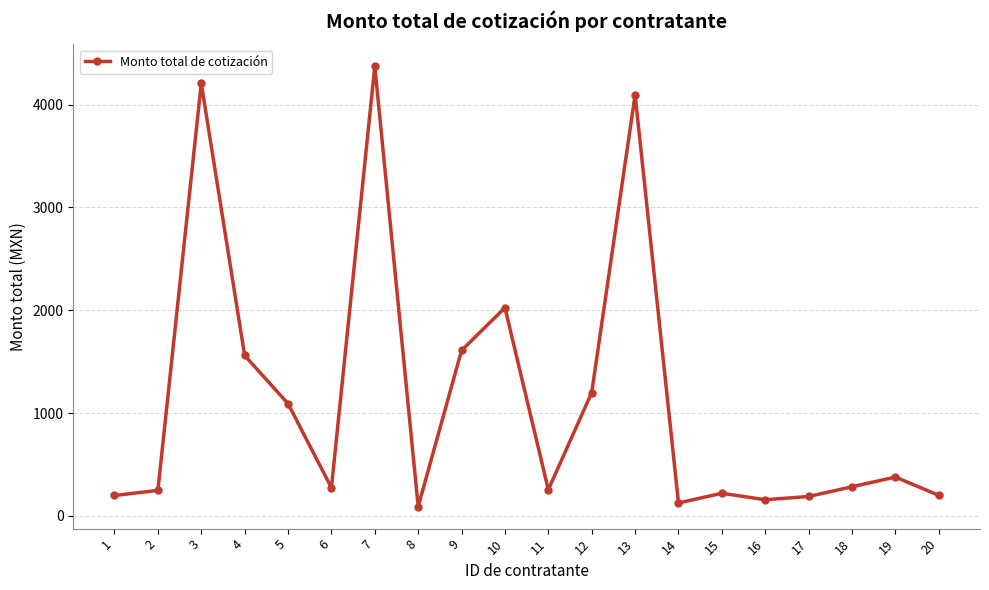

How many lines are shown in the chart?

1